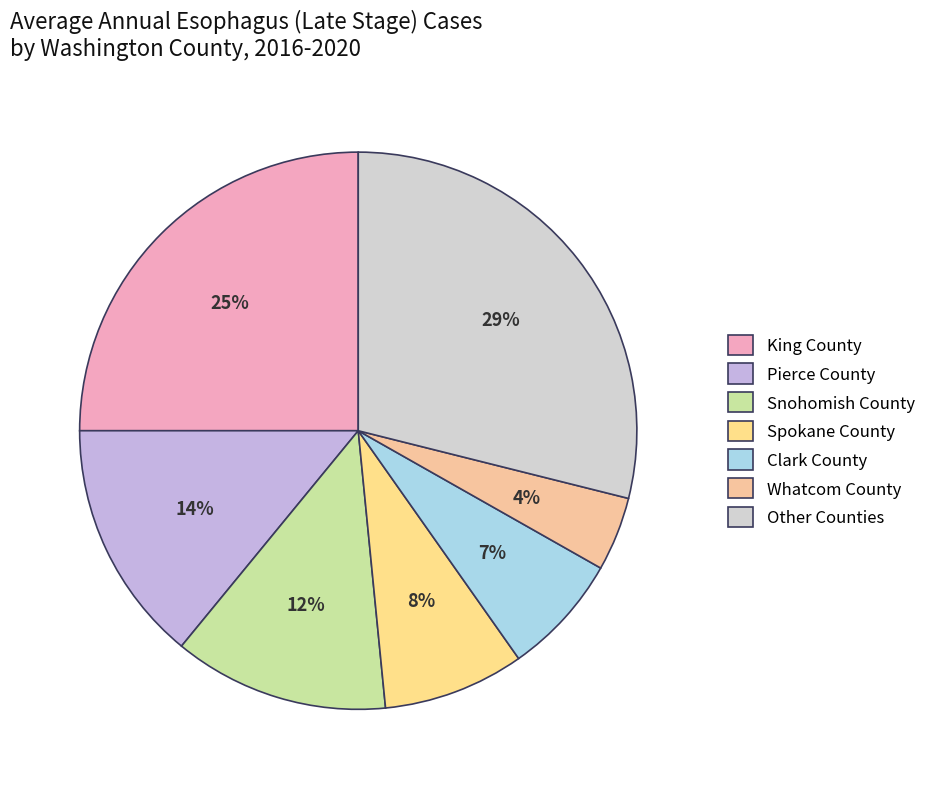

What is the largest slice in the pie chart?

Other Counties